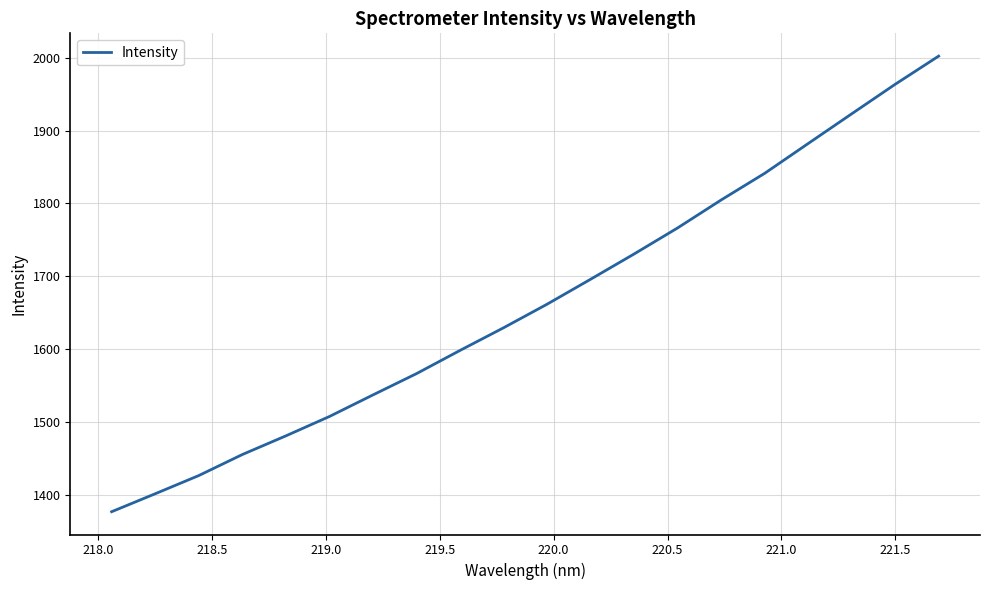

What is the difference between the maximum and minimum values?

626.1